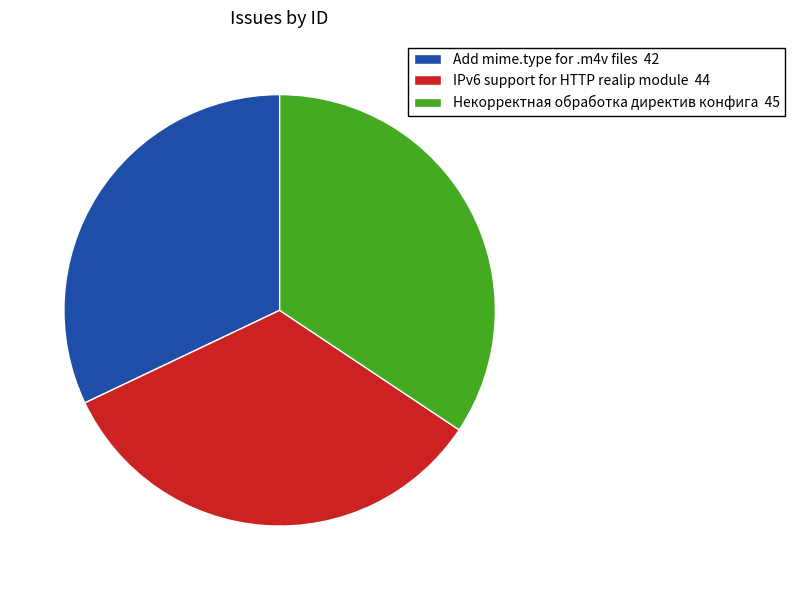

Is there a majority slice in this chart?

No